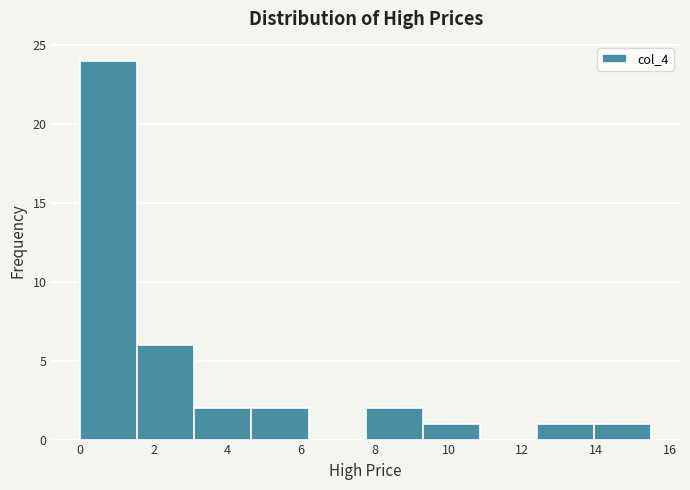

Which range on the x-axis has the tallest bar?

0.0 to 1.6